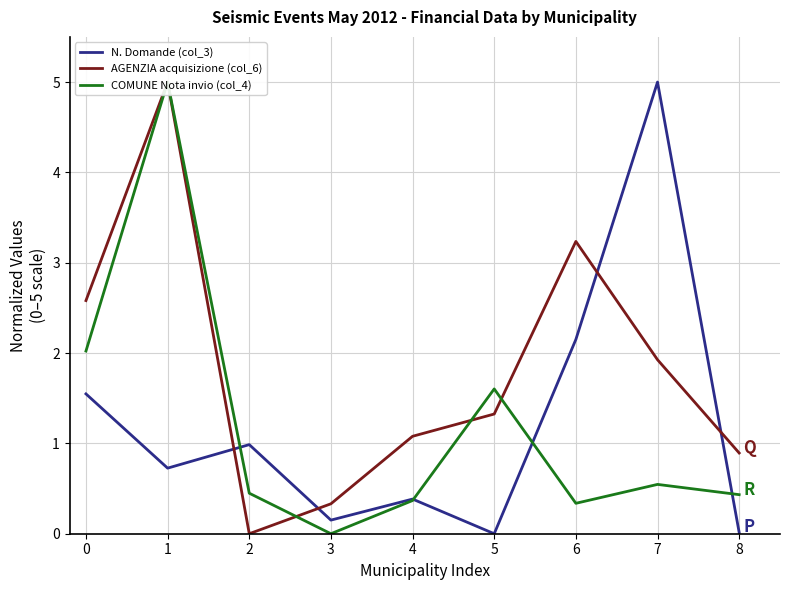

How many interior local peaks does the COMUNE Nota invio (col_4) series have?

3